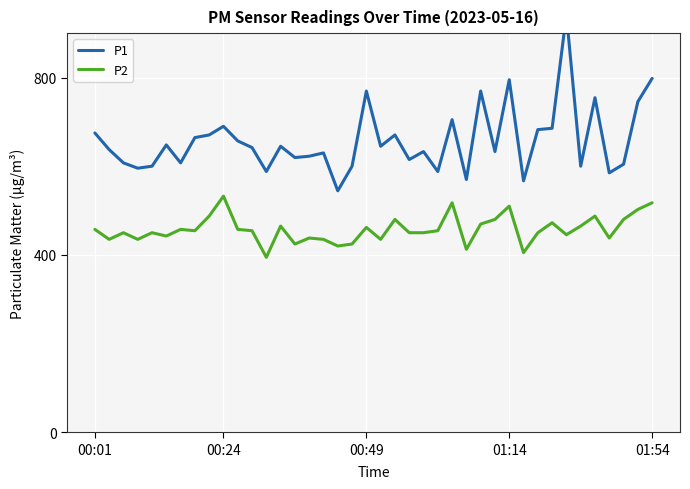

Does the chart display data point markers on the line(s)?

No